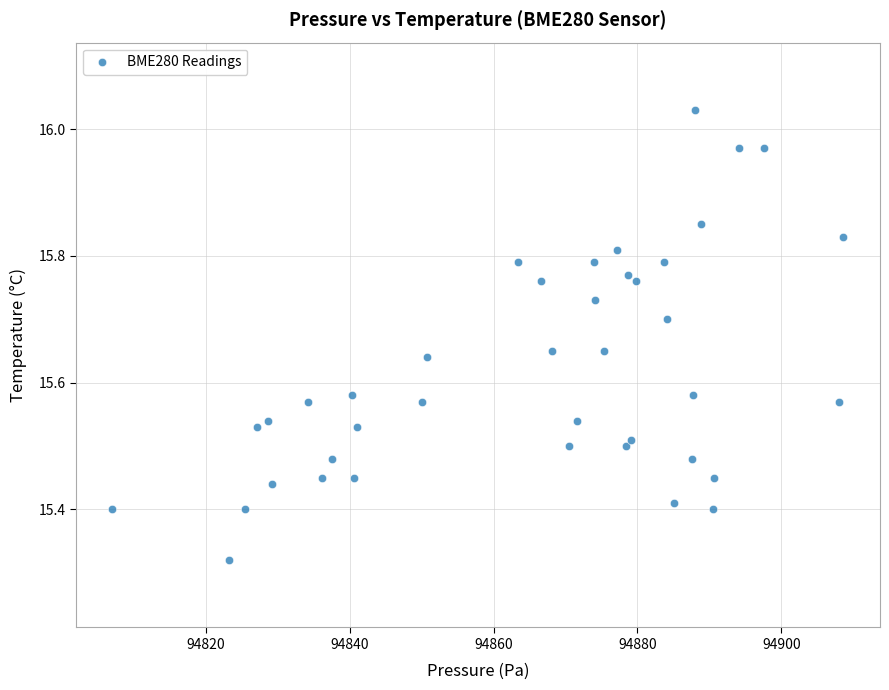

What is the range of X values (max minus min)?

101.6